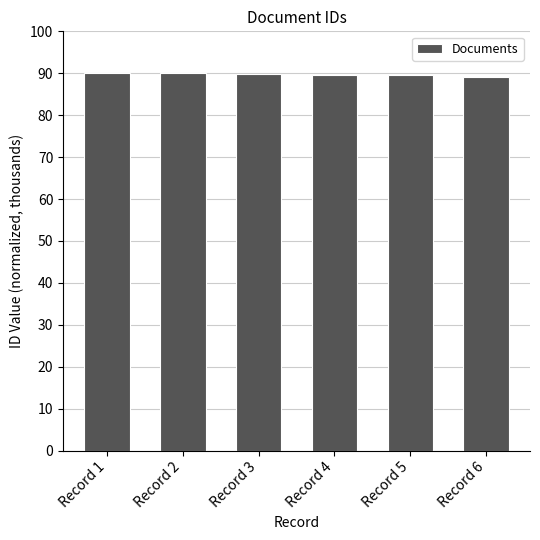

What is the value of the 2nd bar from the left?

90.0